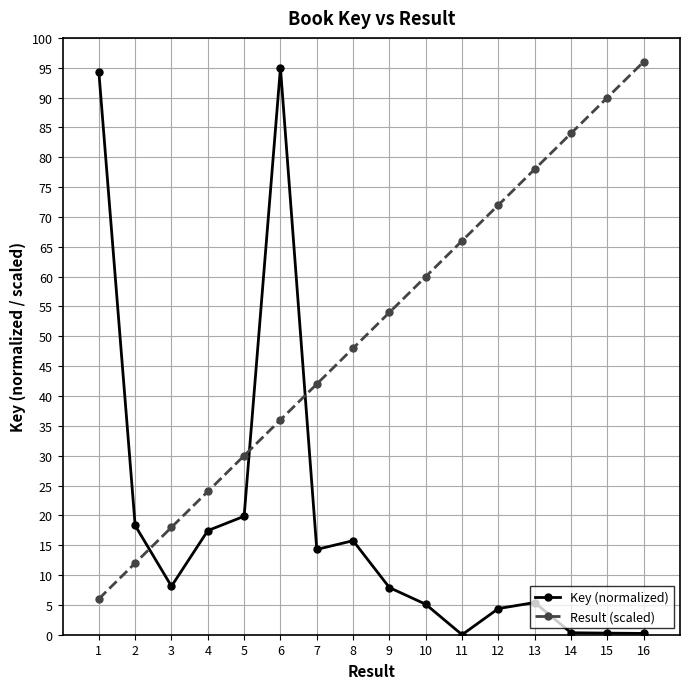

Which series has the widest spread of values?

Key (normalized)